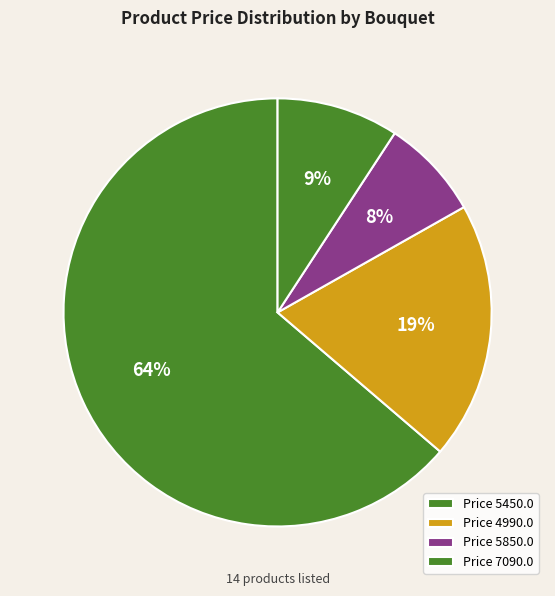

How many segments does this pie chart have?

4